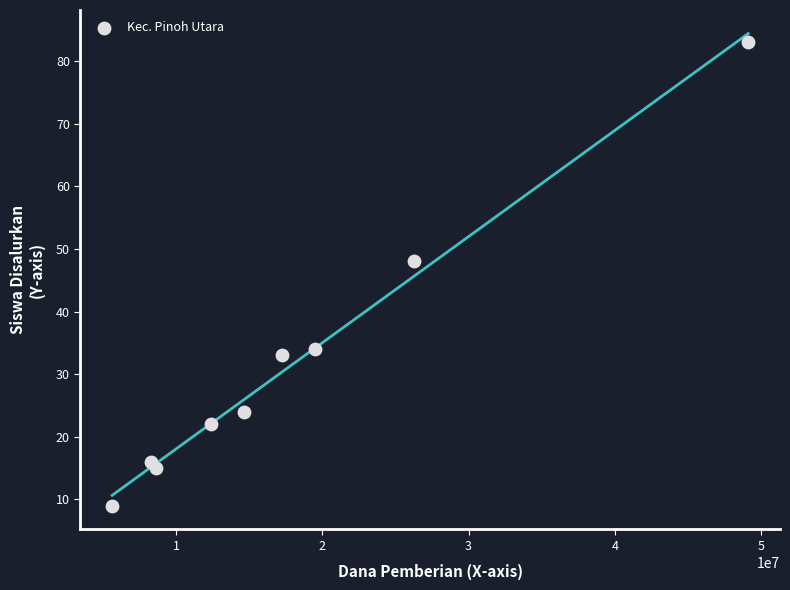

What is the average Y value?

32